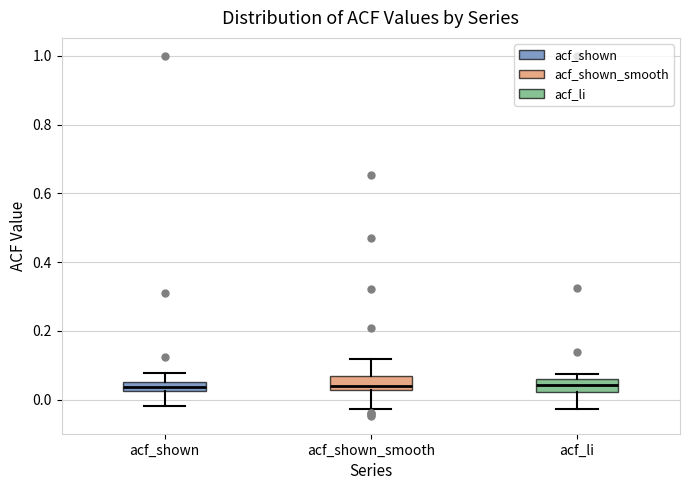

Where does the lower whisker of the box for acf_li end on the y-axis? The values are not printed on the chart, so give them approximately, as read against the axis.

-0.02